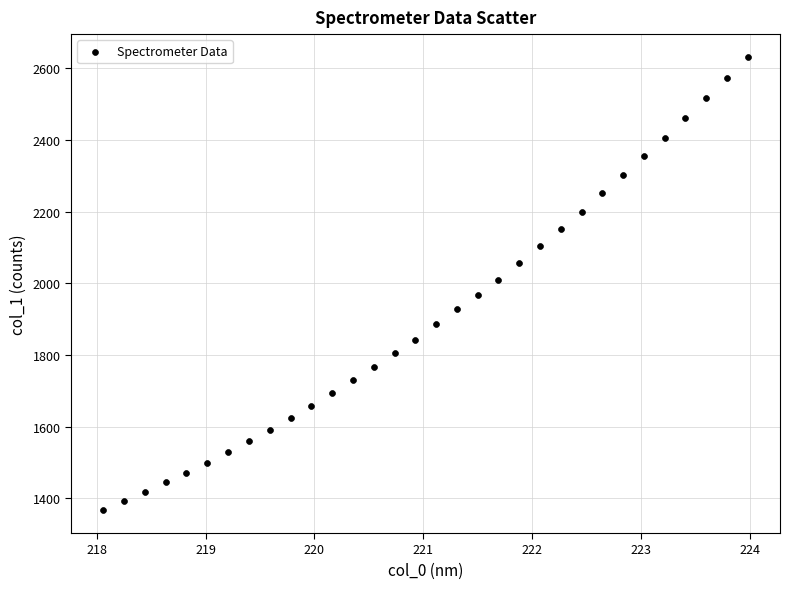

What is the range of X values (max minus min)?

5.9